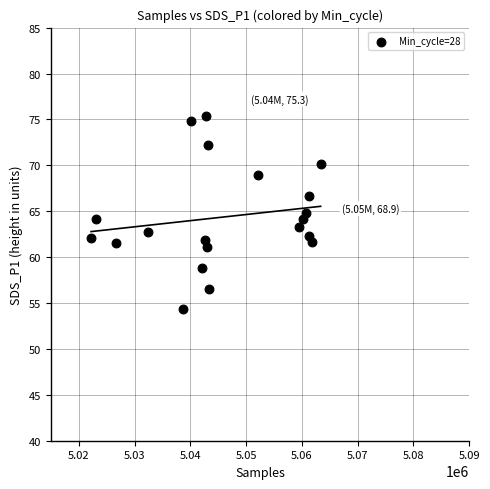

What is the range of X values (max minus min)?

41165.0